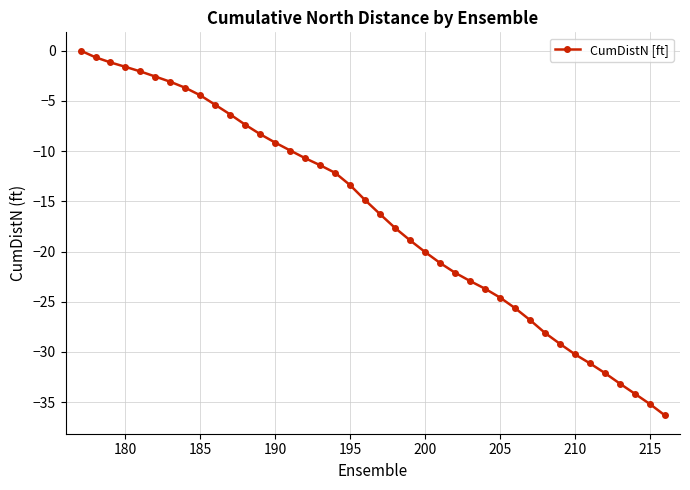

What is the sum of all values?

-658.2